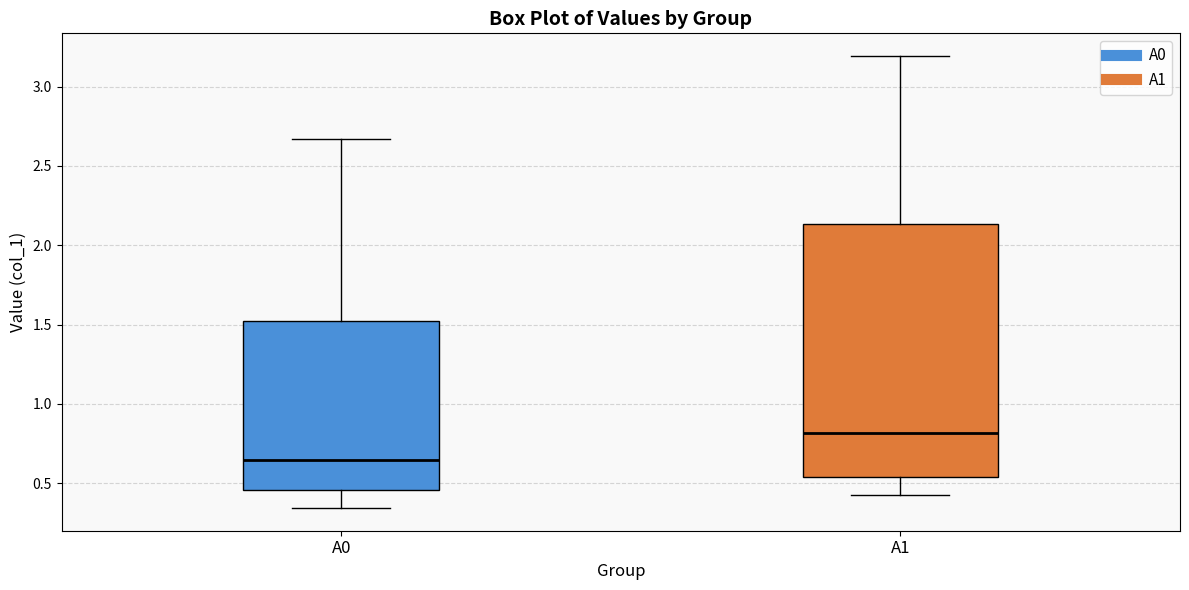

Which box is the tallest, from its lower edge to its upper edge?

A1